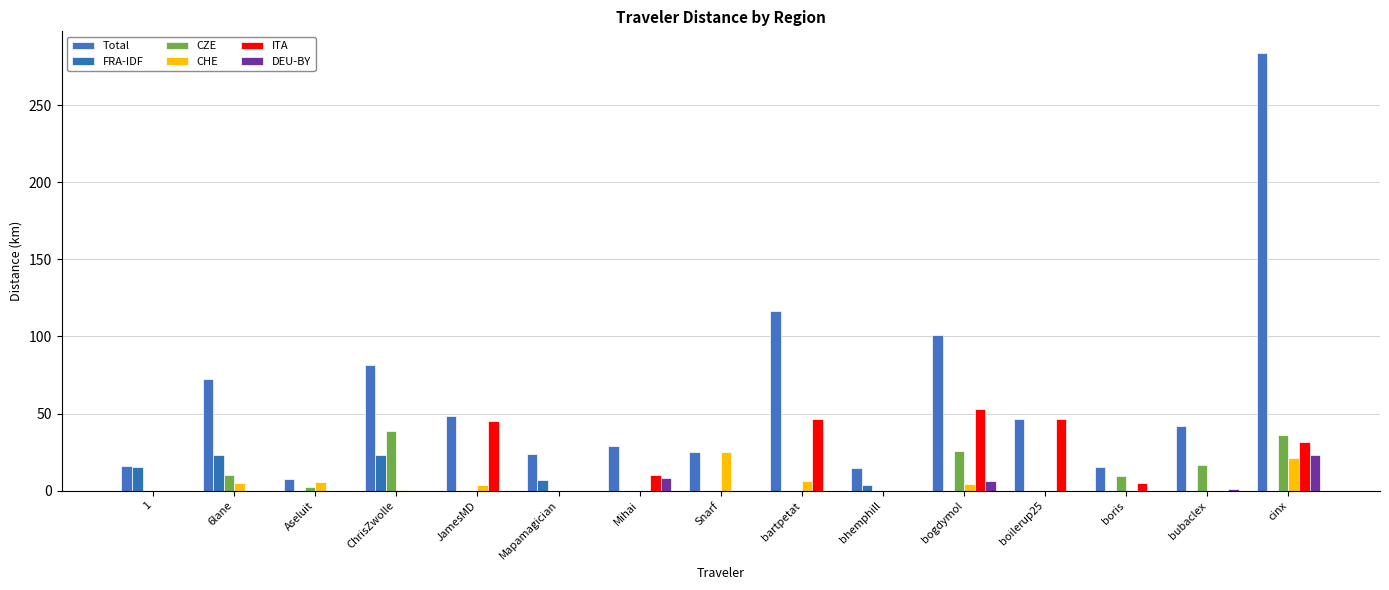

At how many categories does at least one series exceed 102?

2